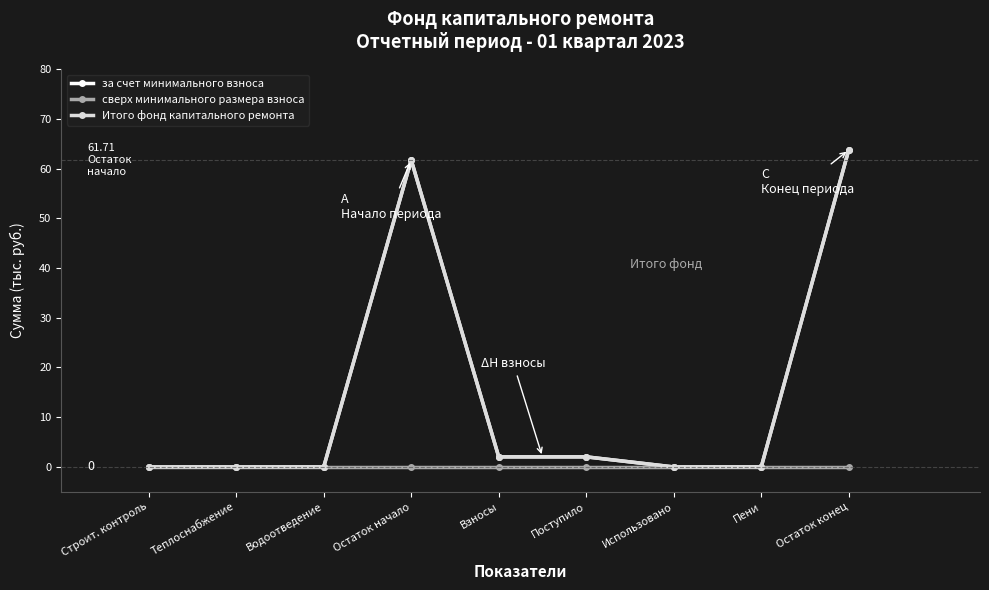

Is this an area chart (filled region under the line)?

No